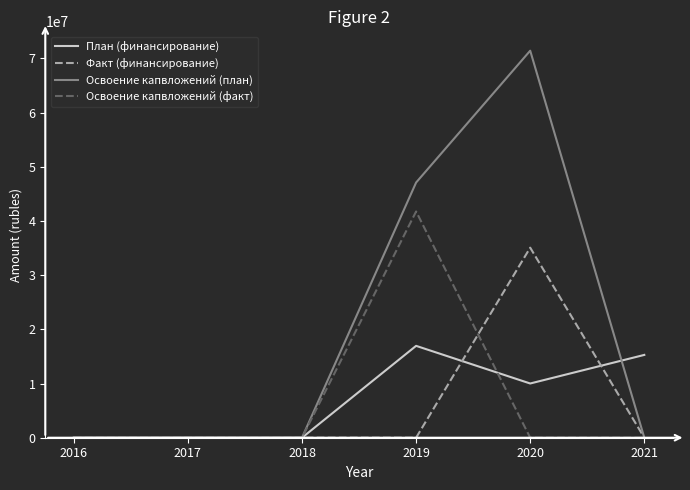

Reading left to right, transcribe all the data shown in this chart.

План (финансирование): 0	0	0	16957346	10009480	15287133
Факт (финансирование): 0	0	0	0	35080606	0
Освоение капвложений (план): 0	0	0	47103745	71441226	0
Освоение капвложений (факт): 0	0	0	41762627	0	0